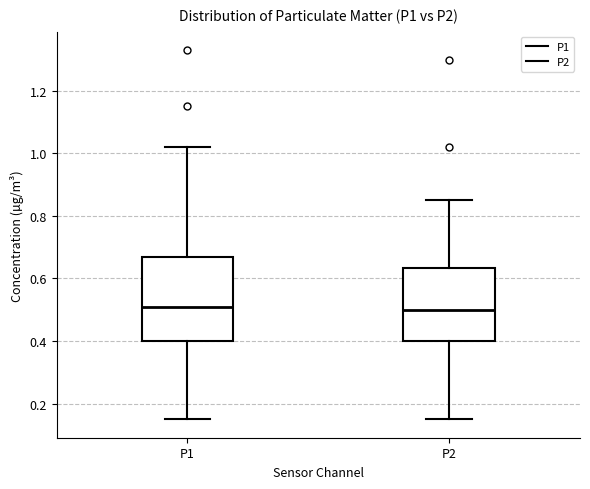

Where does the upper whisker of the box for P1 end on the y-axis? The values are not printed on the chart, so give them approximately, as read against the axis.

1.02